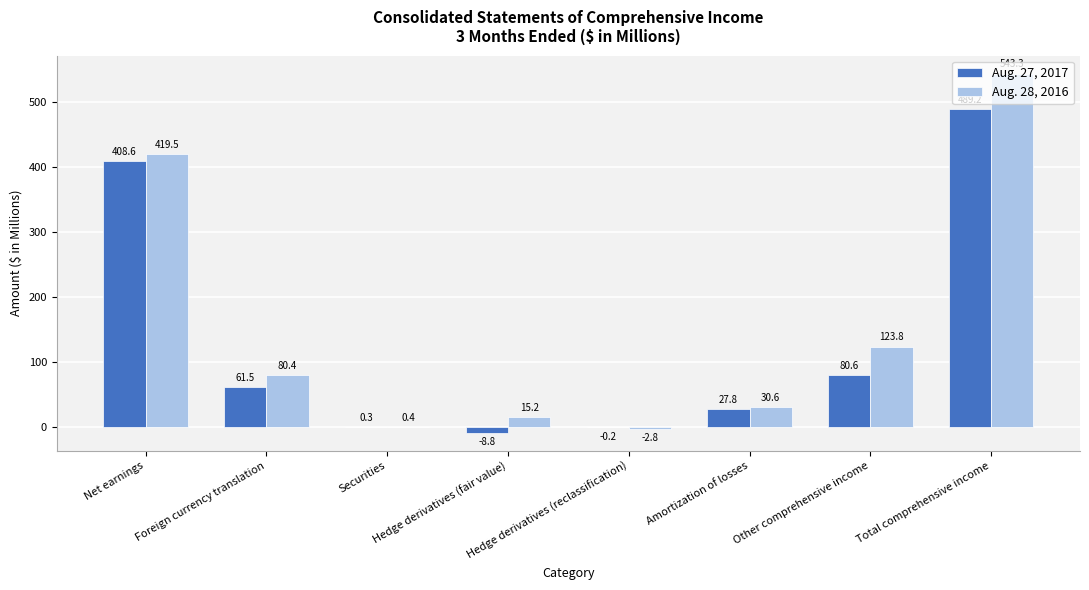

Reading left to right, extract all data points from this chart.

Aug. 27, 2017: 408.6	61.5	0.3	-8.8	-0.2	27.8	80.6	489.2
Aug. 28, 2016: 419.5	80.4	0.4	15.2	-2.8	30.6	123.8	543.3